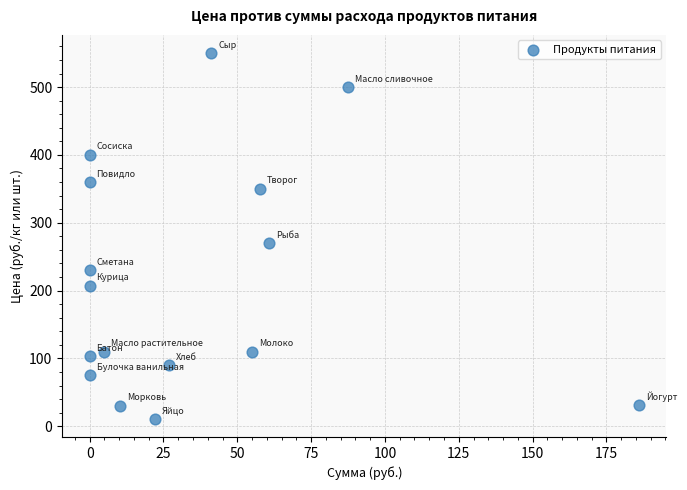

What Y value in the scatter plot is closest to 280?

270.0